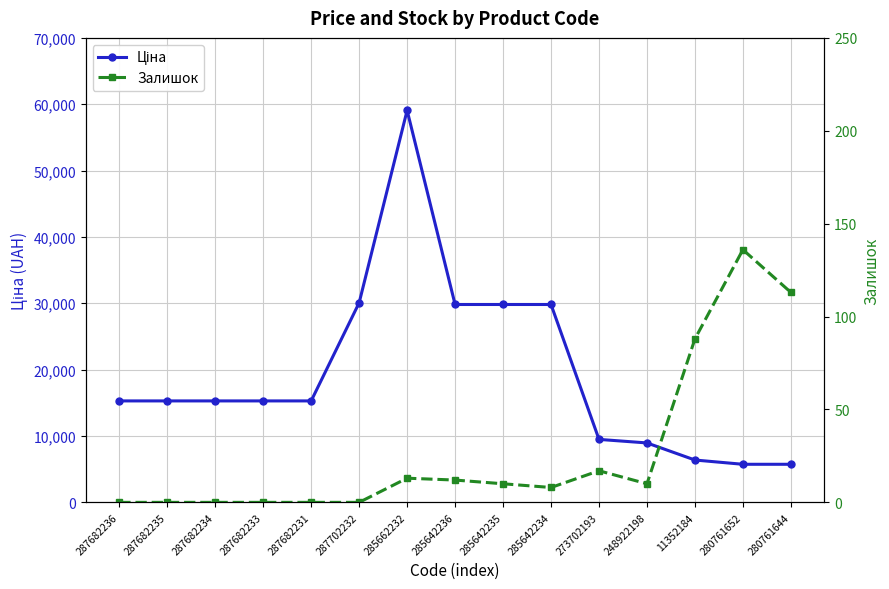

What is the total value across all series at 11352184?

6466.9